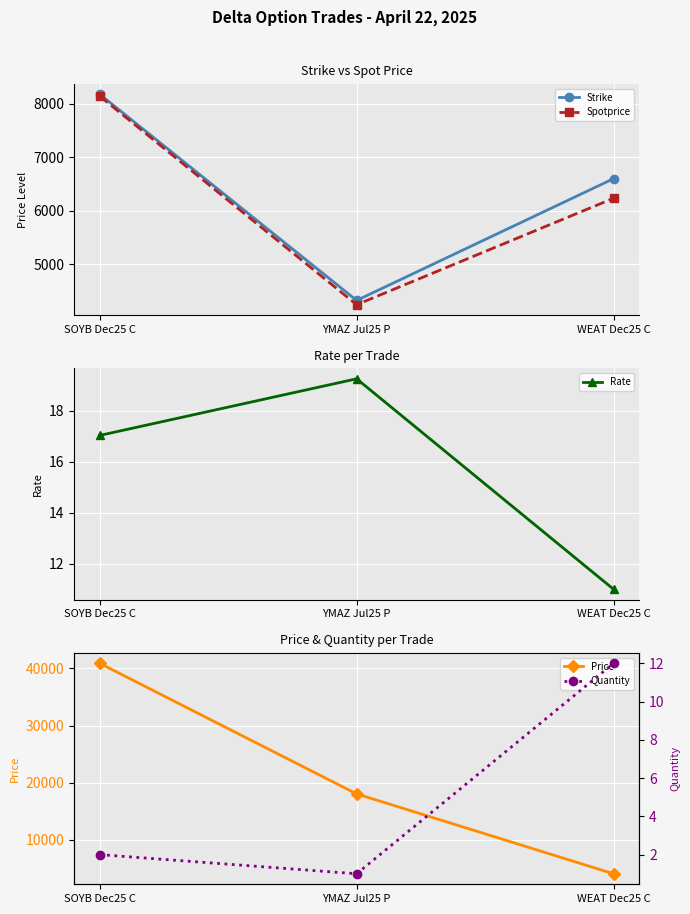

Reading right to left, extract all data points from this chart.

Strike: WEAT Dec25 C=6600.0	YMAZ Jul25 P=4320.0	SOYB Dec25 C=8180.0
Spotprice: WEAT Dec25 C=6232.7	YMAZ Jul25 P=4240.0	SOYB Dec25 C=8145.0
Rate: WEAT Dec25 C=11.0	YMAZ Jul25 P=19.2	SOYB Dec25 C=17.0
Price: WEAT Dec25 C=4030.0	YMAZ Jul25 P=18023.0	SOYB Dec25 C=40900.0
Quantity: WEAT Dec25 C=12.0	YMAZ Jul25 P=1.0	SOYB Dec25 C=2.0